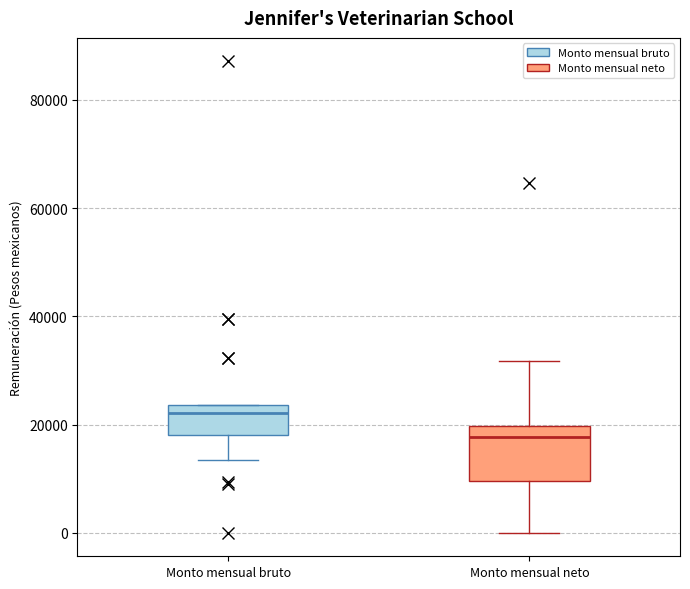

Which box's median line is the highest?

Monto mensual bruto